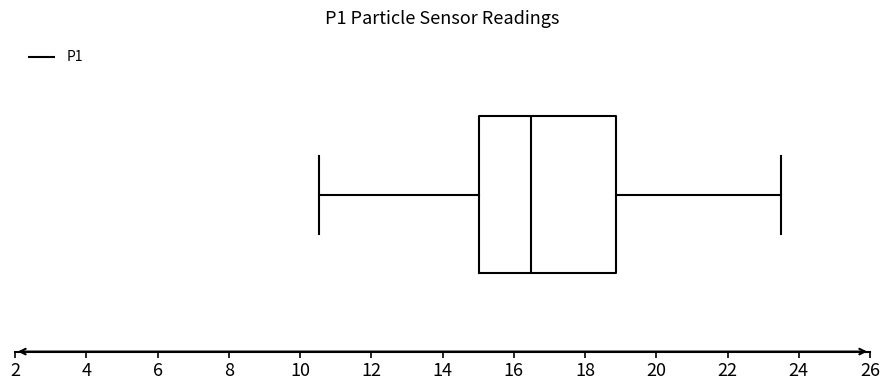

Where is the right edge of the box on the x-axis? The values are not printed on the chart, so give them approximately, as read against the axis.

18.8